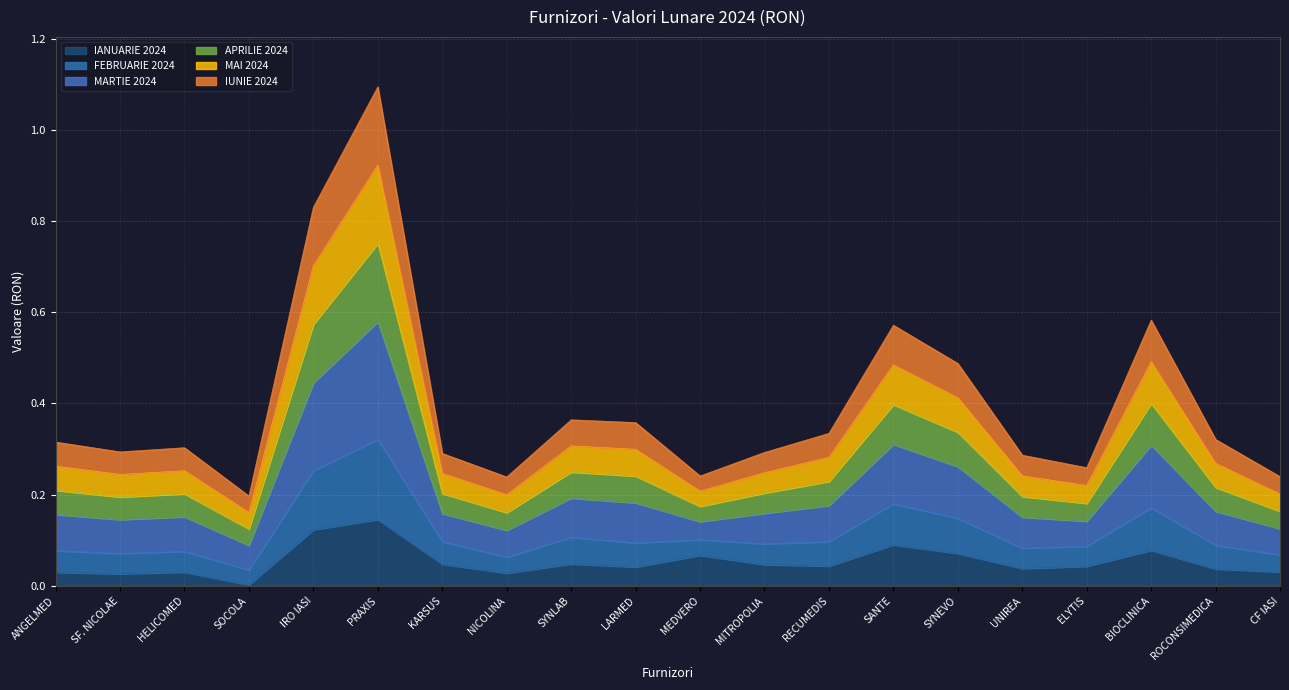

What is the label of the 17th point from the right?

SOCOLA